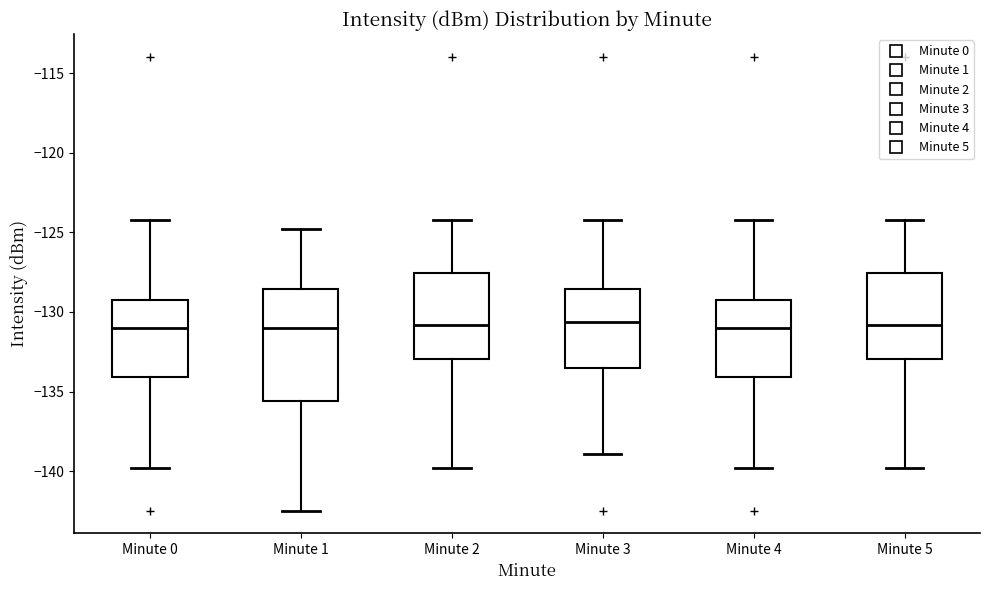

Reading left to right, read every box against the y-axis: the position of its median line, the range the box covers, and the ends of its whiskers. The values are not printed on the chart, so give them approximately, as read against the axis.

Minute 0: median -131.0, box -134.0 to -129.0, whiskers -140.0 to -124.0
Minute 1: median -131.0, box -135.5 to -128.5, whiskers -142.5 to -125.0
Minute 2: median -131.0, box -133.0 to -127.5, whiskers -140.0 to -124.0
Minute 3: median -130.5, box -133.5 to -128.5, whiskers -139.0 to -124.0
Minute 4: median -131.0, box -134.0 to -129.0, whiskers -140.0 to -124.0
Minute 5: median -131.0, box -133.0 to -127.5, whiskers -140.0 to -124.0